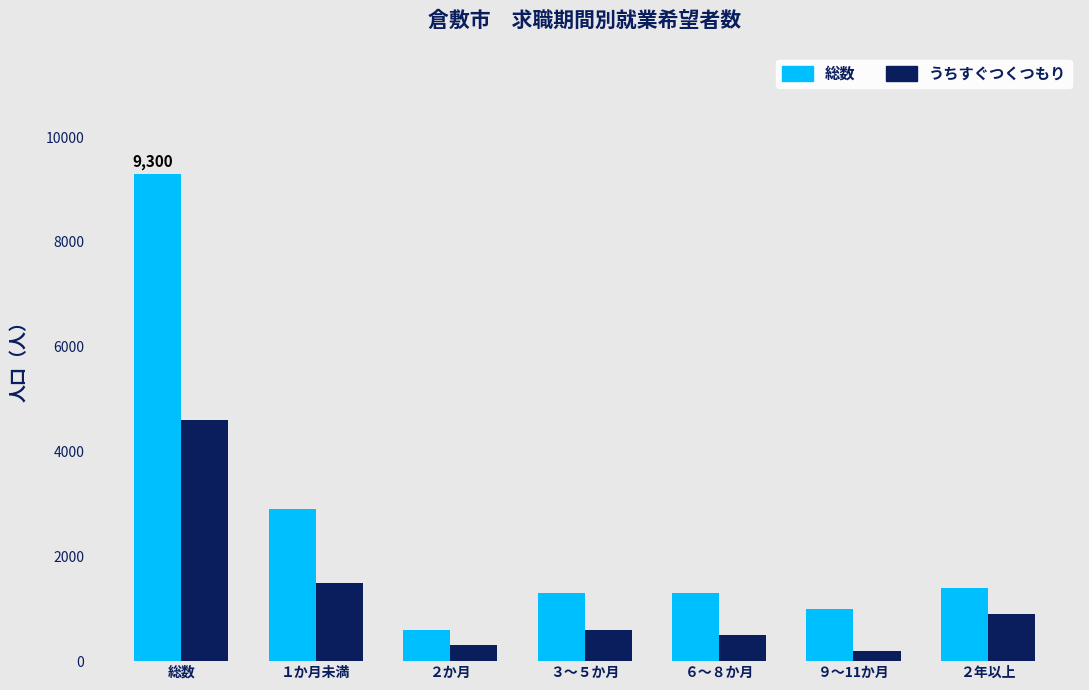

What is the label of the 3rd bar from the left?

２か月